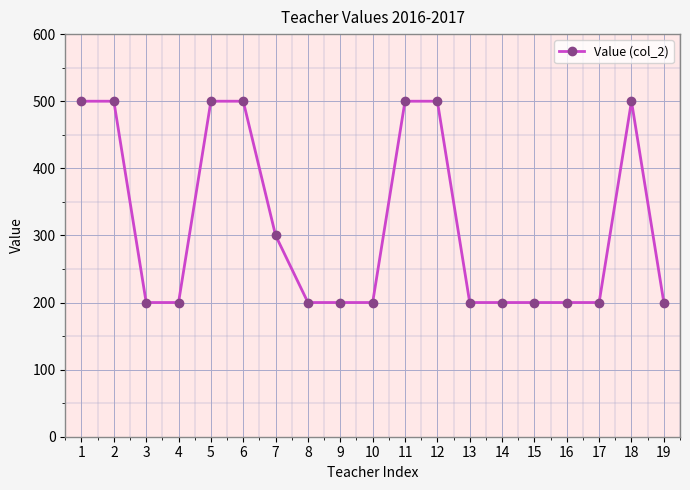

What value does the data have at 19, to the nearest 50?

200